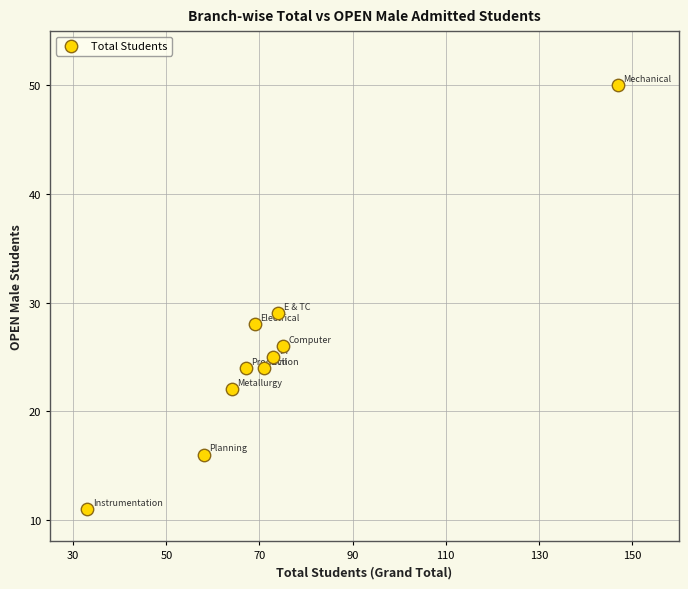

What is the average X value?

73